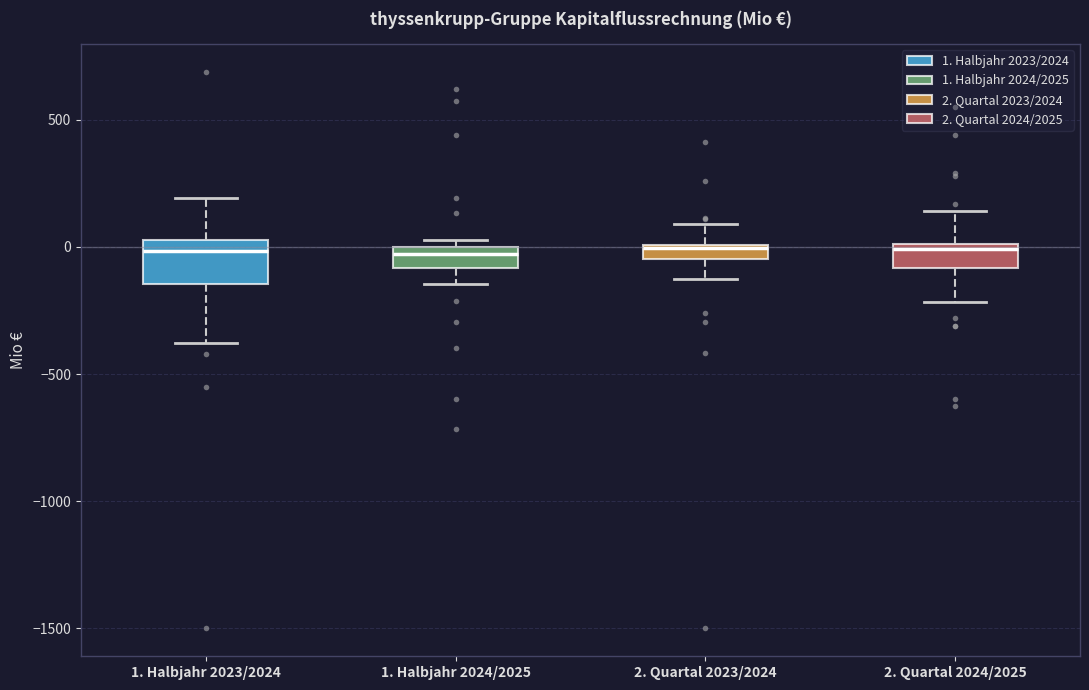

Where does the lower whisker of the box for 2. Quartal 2024/2025 end on the y-axis? The values are not printed on the chart, so give them approximately, as read against the axis.

-200